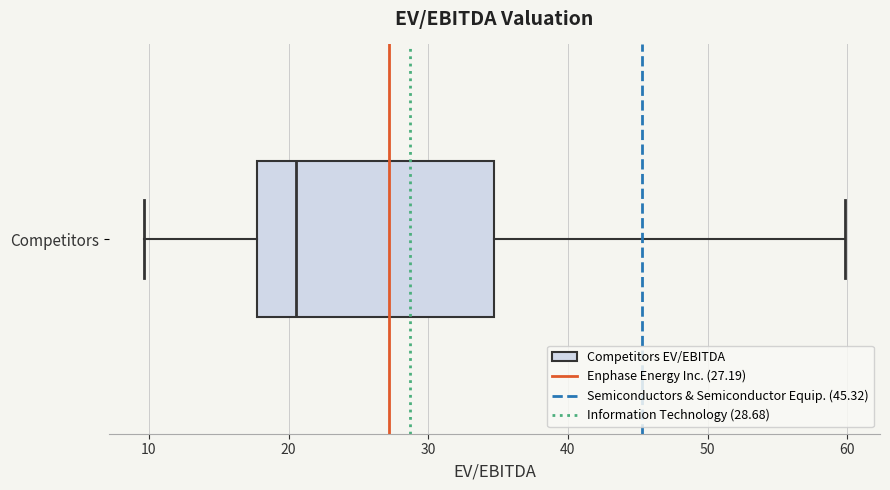

Transcribe this box plot: give where the median line is, the range the box spans, and where the two whiskers end, as read against the x-axis. The values are not printed on the chart, so give them approximately, as read against the axis.

median 21, box 18 to 35, whiskers 10 to 60